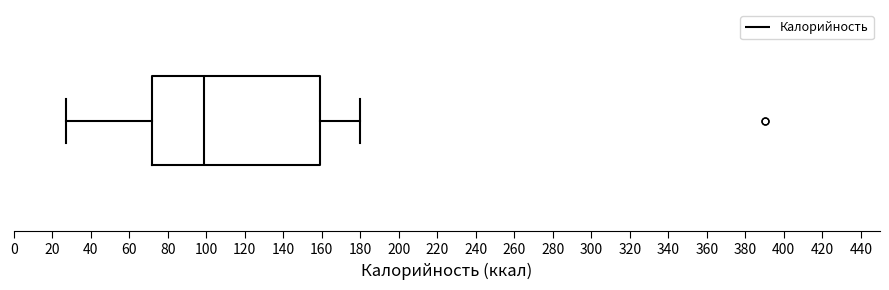

Transcribe this box plot: give where the median line is, the range the box spans, and where the two whiskers end, as read against the x-axis. The values are not printed on the chart, so give them approximately, as read against the axis.

median 98, box 72 to 158, whiskers 28 to 180